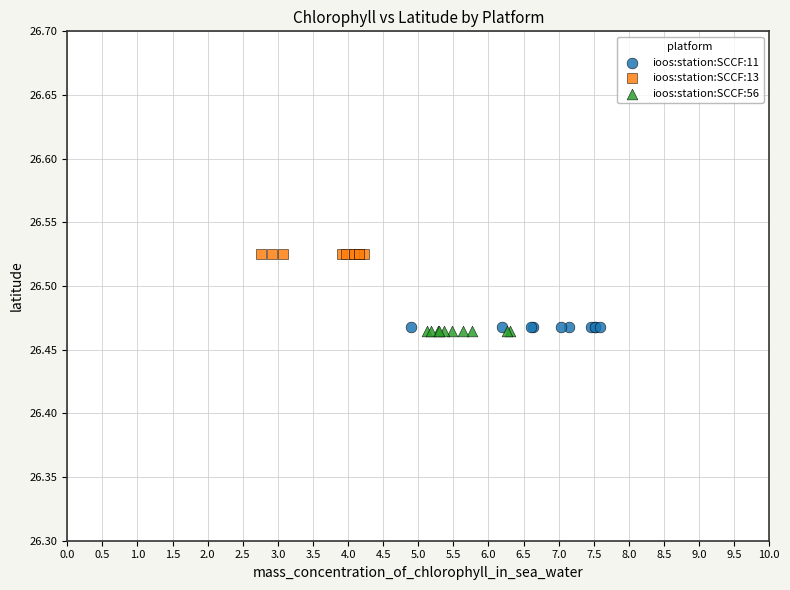

Which series reaches the maximum Y coordinate?

ioos:station:SCCF:13